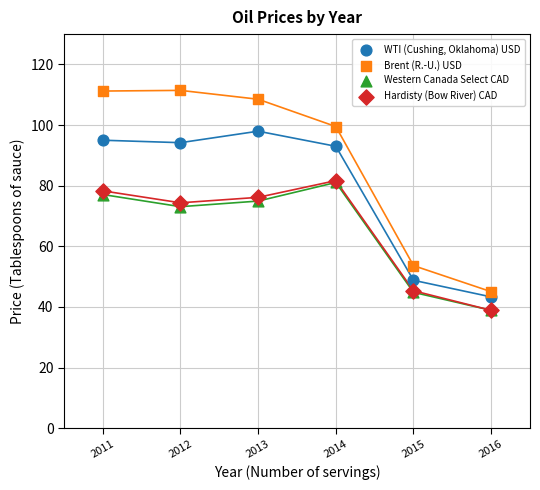

What are all the series names shown in the legend?

WTI (Cushing, Oklahoma) USD, Brent (R.-U.) USD, Western Canada Select CAD, Hardisty (Bow River) CAD